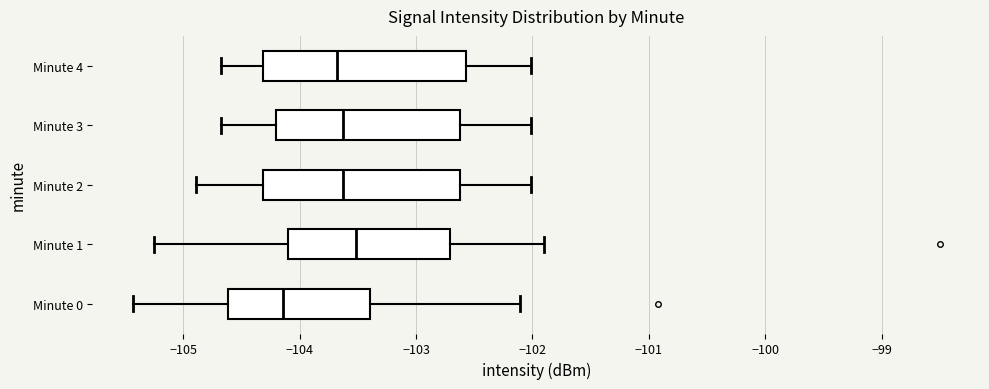

Which box's median line is the furthest to the left?

Minute 0